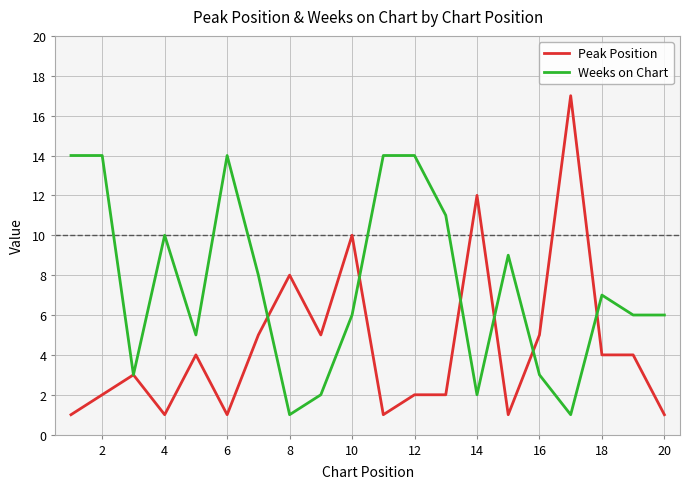

Does the chart display data point markers on the line(s)?

No